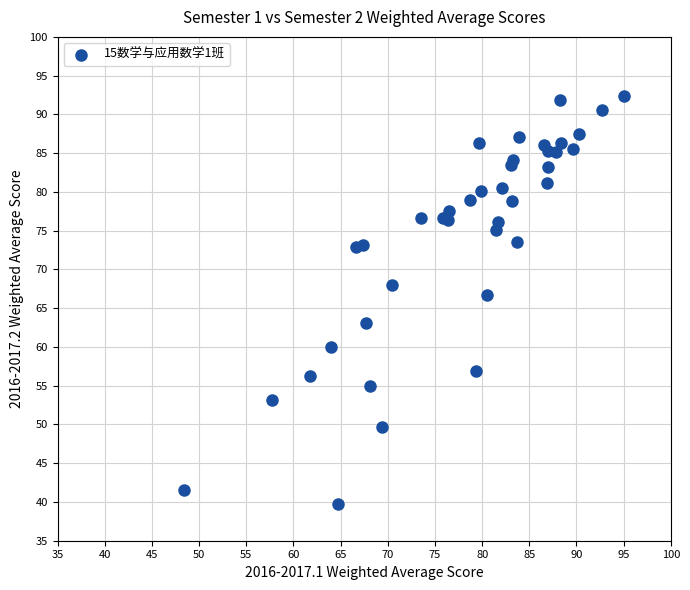

What Y value in the scatter plot is closest to 66?

66.7